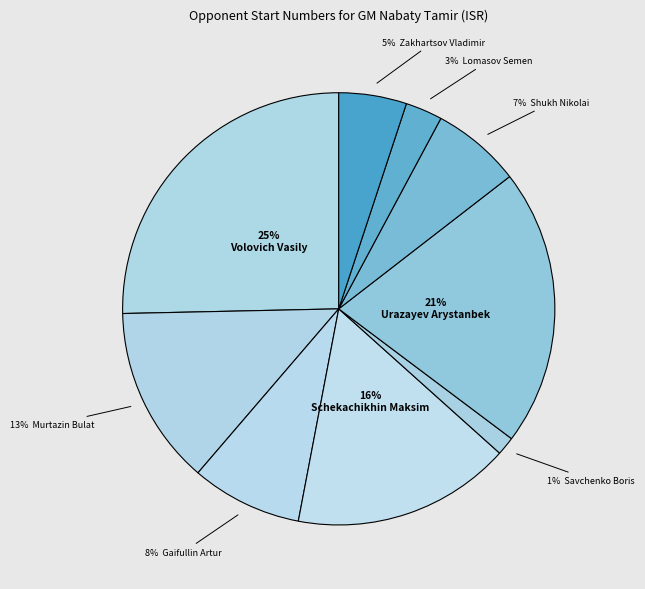

Which category has the biggest portion of the pie?

Volovich Vasily